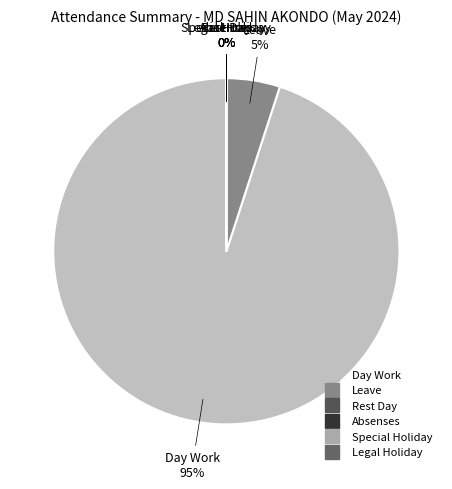

Which slice is the largest?

Day Work